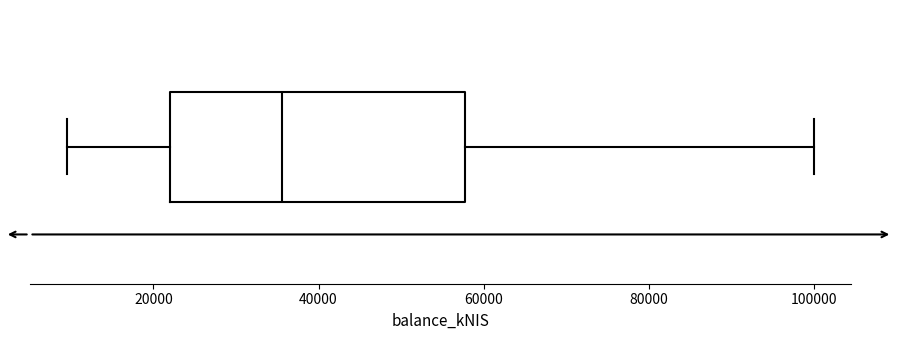

Where does the left whisker of the box end on the x-axis? The values are not printed on the chart, so give them approximately, as read against the axis.

10000